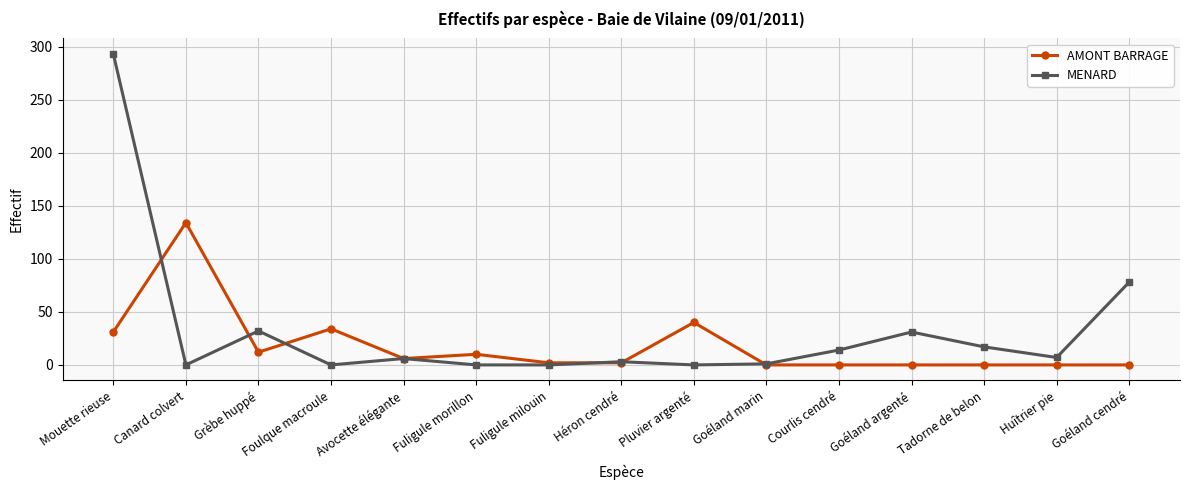

True or false: AMONT BARRAGE has more than 0 interior local peaks.

True